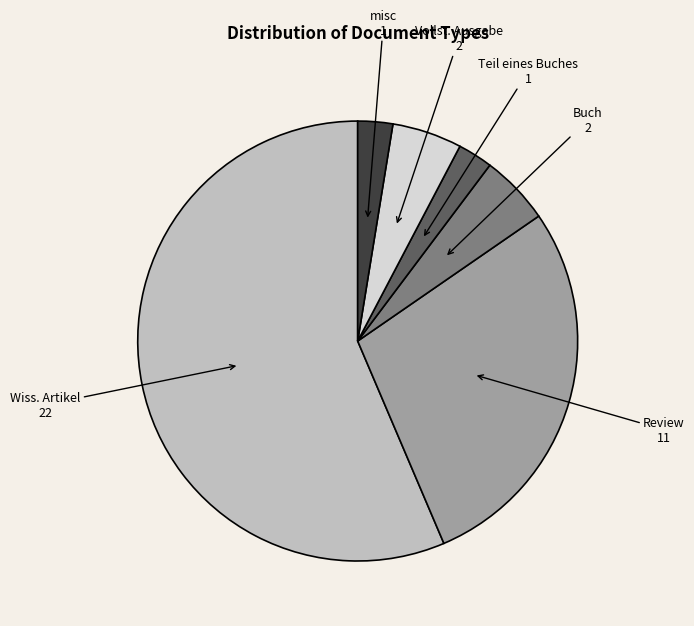

Is there a majority slice in this chart?

Yes